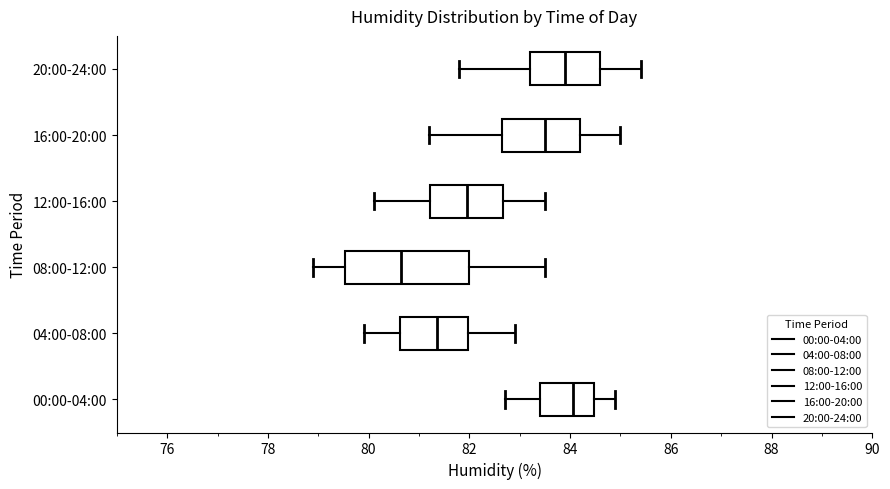

Where is the left edge of the box for 08:00-12:00 on the x-axis? The values are not printed on the chart, so give them approximately, as read against the axis.

79.6